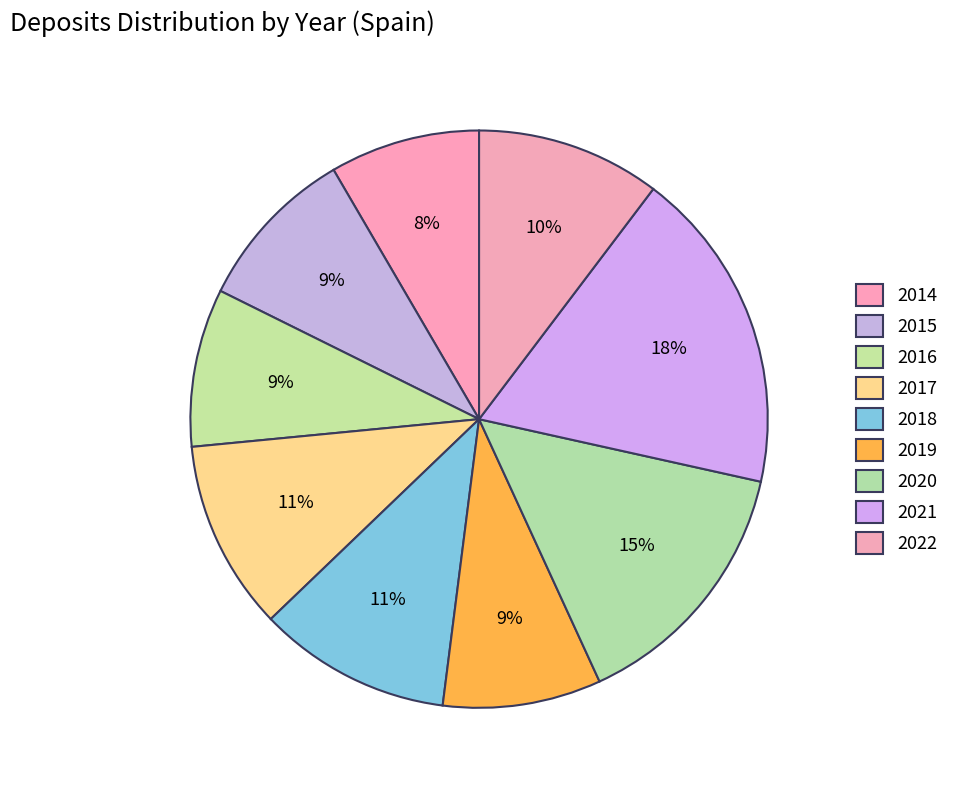

Between 2022 and 2018, which is larger?

2018